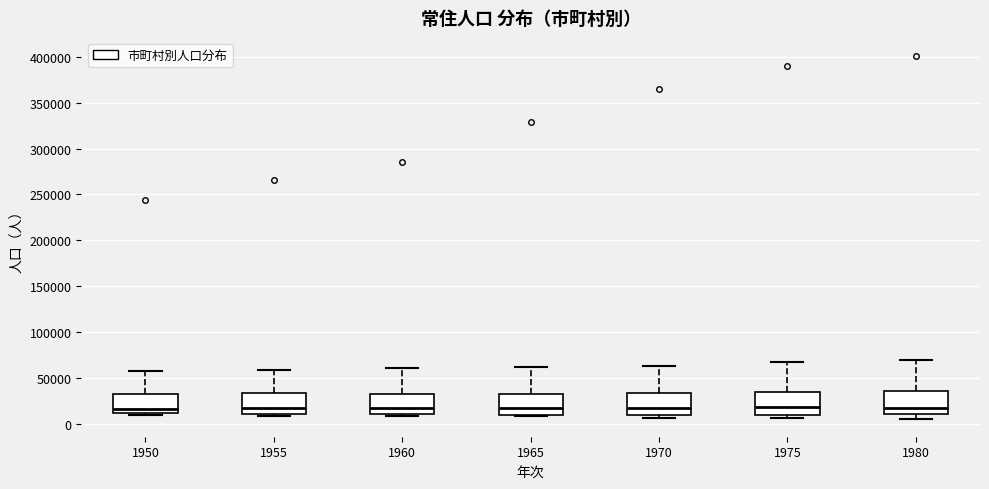

Where is the upper edge of the box at x = 1975 on the y-axis? The values are not printed on the chart, so give them approximately, as read against the axis.

35000